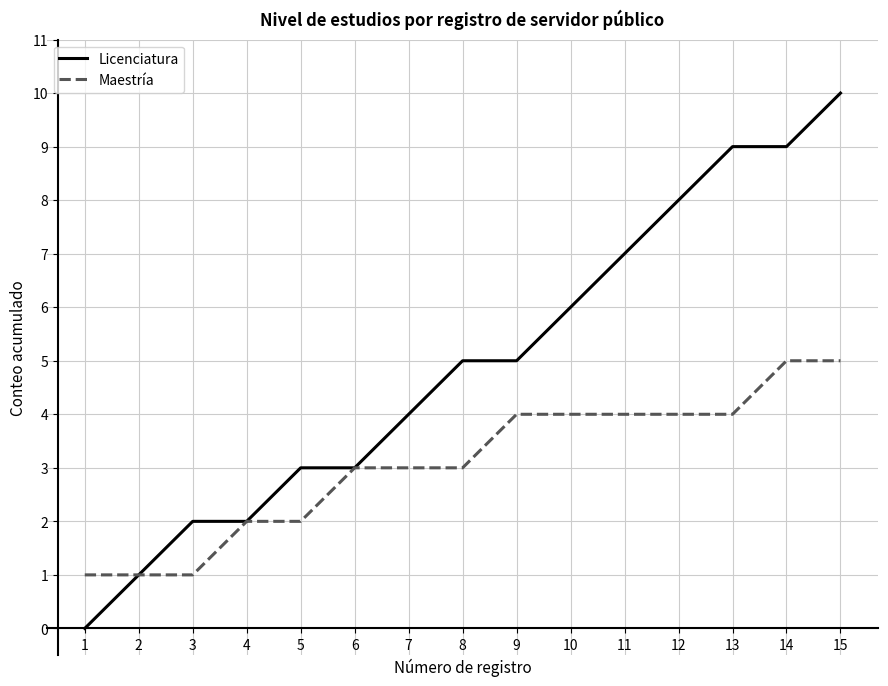

Reading right to left, extract all data points from this chart.

Licenciatura: 15=10	14=9	13=9	12=8	11=7	10=6	9=5	8=5	7=4	6=3	5=3	4=2	3=2	2=1	1=0
Maestría: 15=5	14=5	13=4	12=4	11=4	10=4	9=4	8=3	7=3	6=3	5=2	4=2	3=1	2=1	1=1